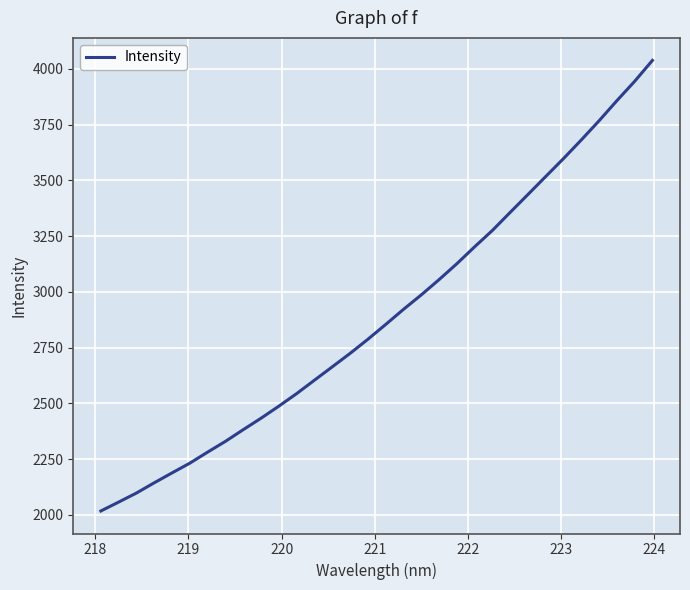

What is the smallest value displayed?

2017.5